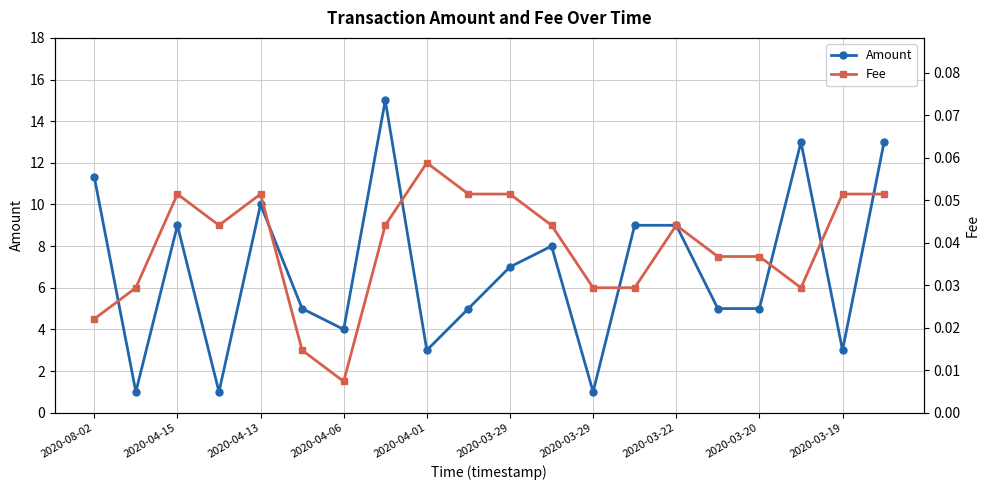

How many values in the Amount series are below 7?

10